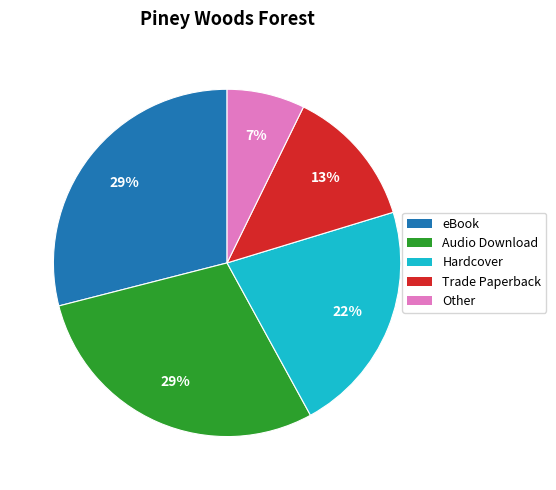

To the nearest percent, what percentage of the pie is Other?

7%